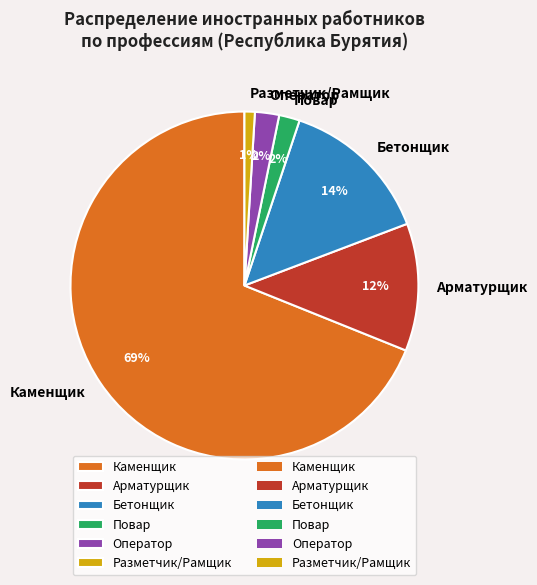

Which slice is the smallest?

Разметчик/Рамщик